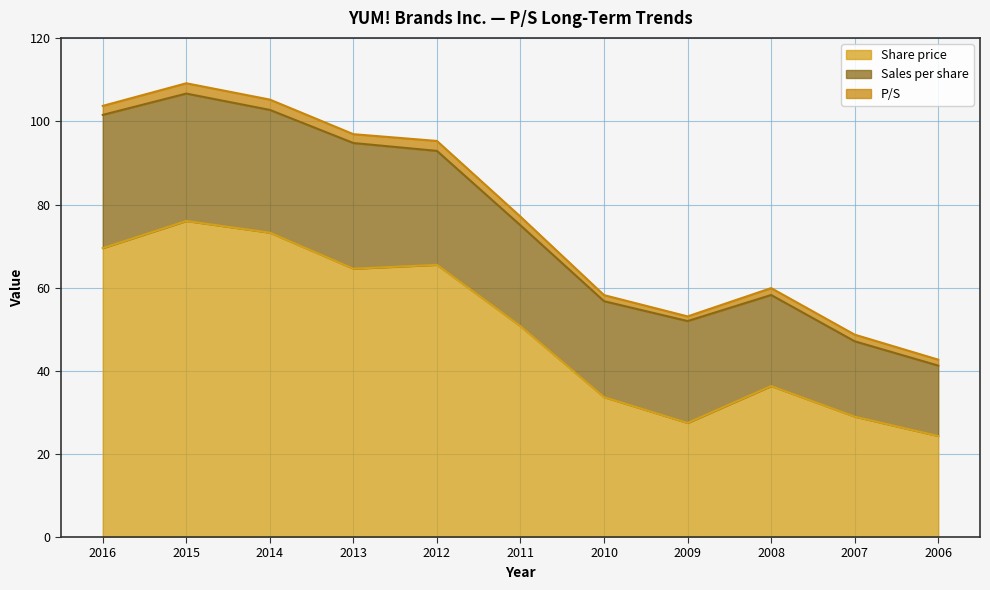

What is the difference between the second highest and minimum values in the Share price series?

48.9